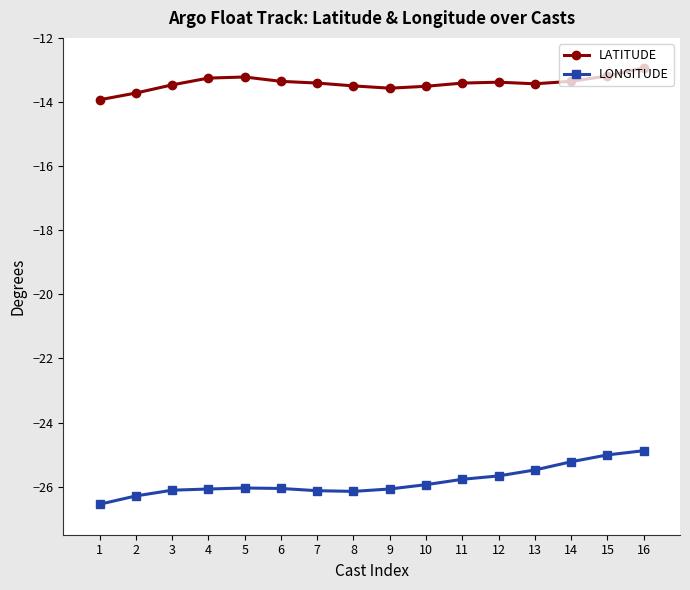

List the series in order of their peak value, lowest first.

LONGITUDE, LATITUDE